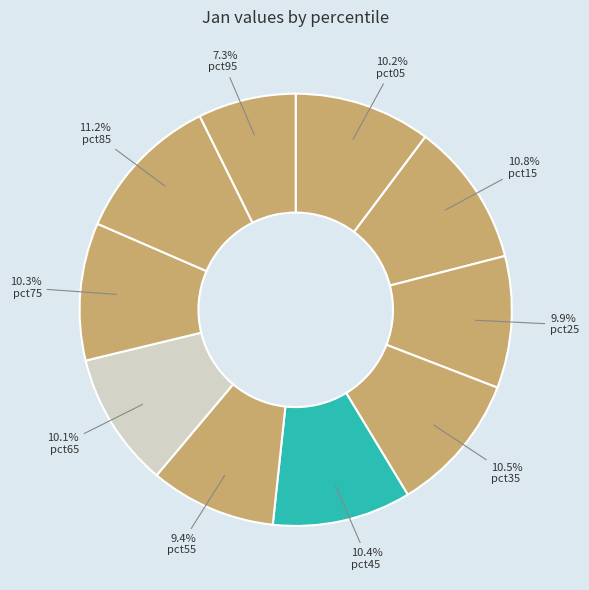

How many segments does this pie chart have?

10